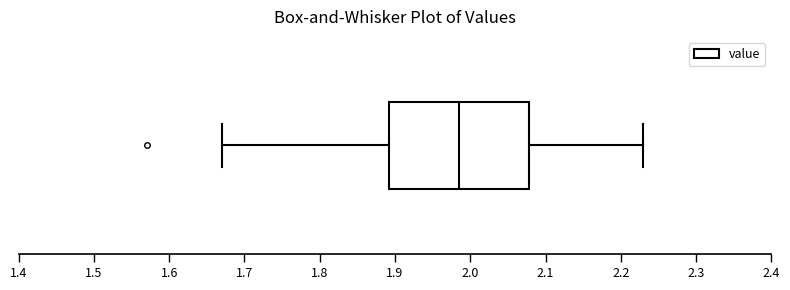

Transcribe this box plot: give where the median line is, the range the box spans, and where the two whiskers end, as read against the x-axis. The values are not printed on the chart, so give them approximately, as read against the axis.

median 1.99, box 1.89 to 2.08, whiskers 1.67 to 2.23